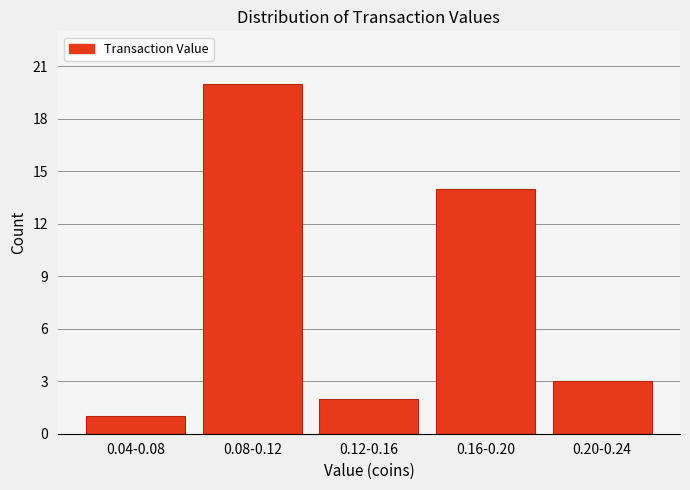

Reading left to right, extract all data points from this chart.

0.04-0.08=1	0.08-0.12=20	0.12-0.16=2	0.16-0.20=14	0.20-0.24=3